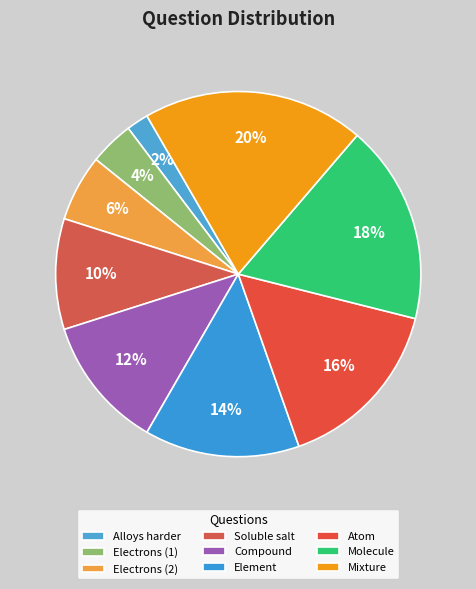

Count the number of slices in the pie.

9